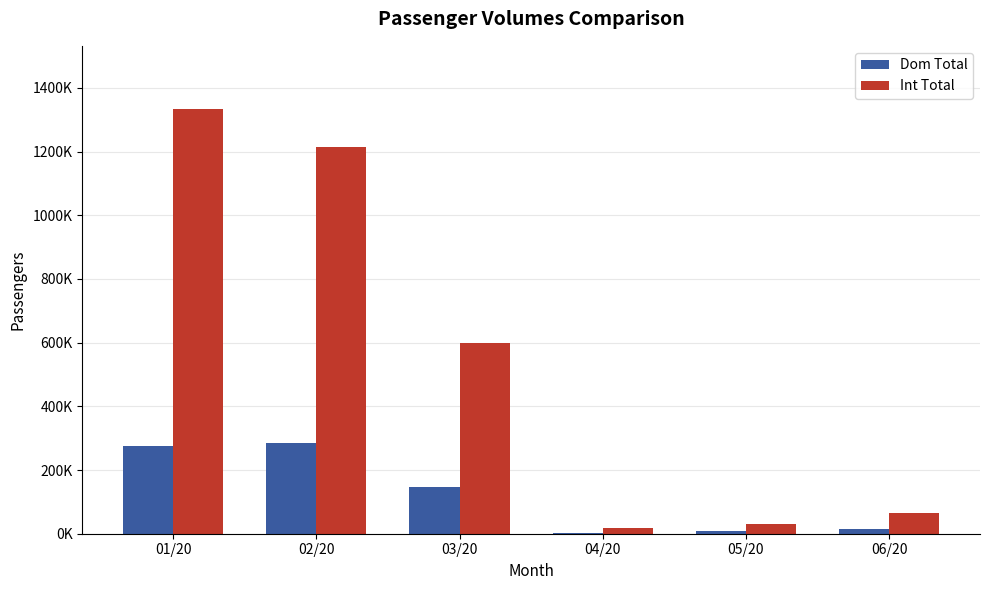

What is the total value across all series at 03/20?

747372